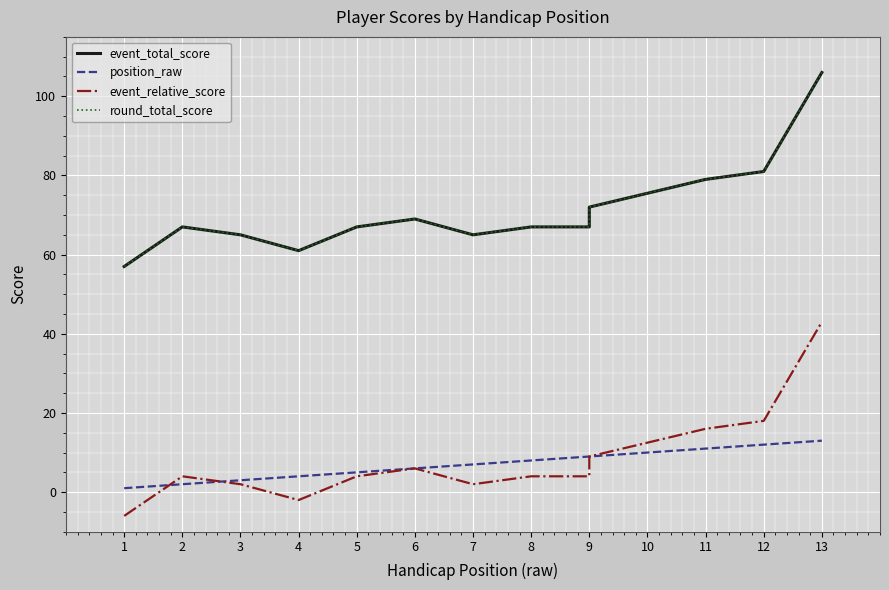

What are all the series names shown in the legend?

event_total_score, position_raw, event_relative_score, round_total_score